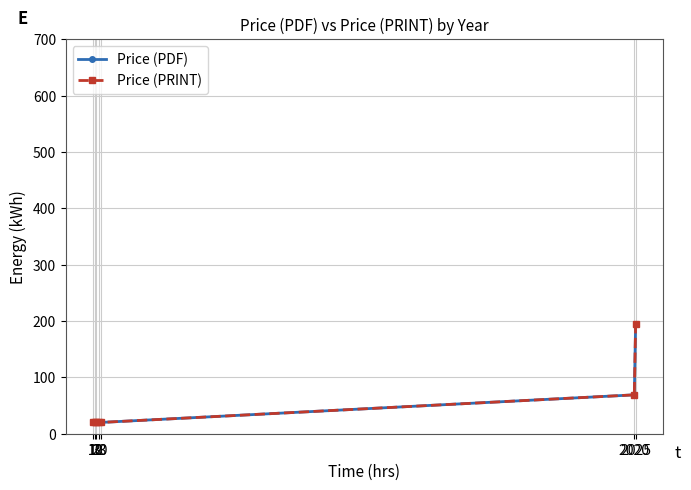

What is the total value across all series at 1?

40.0